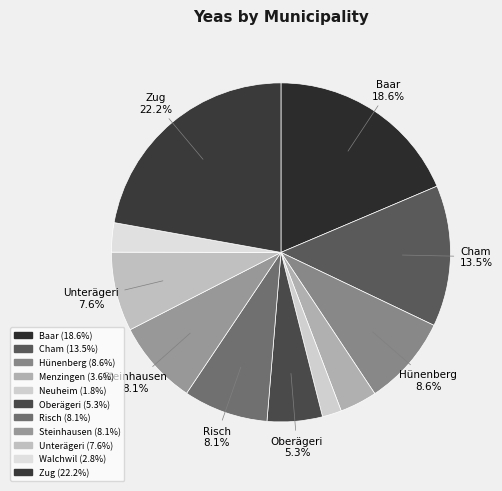

How many segments does this pie chart have?

11